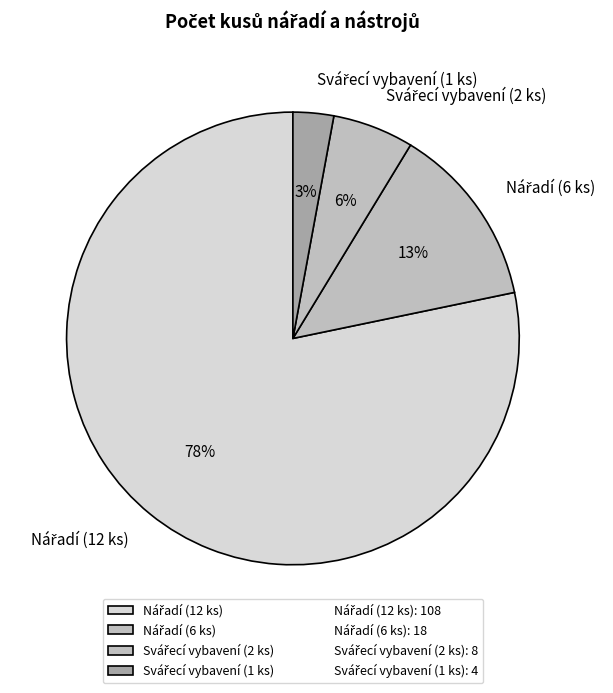

Count the number of slices in the pie.

4